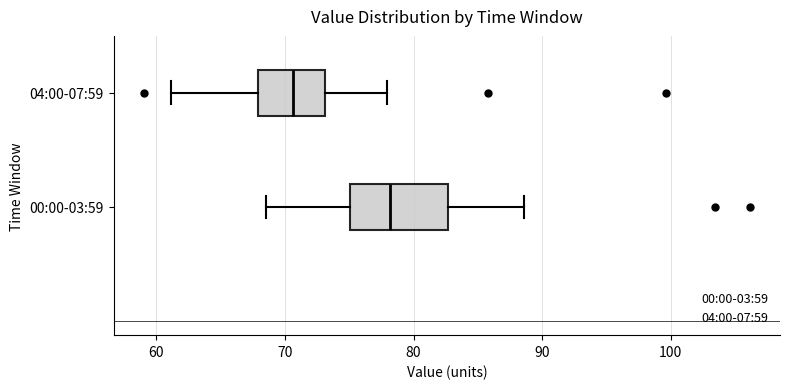

Reading bottom to top, read every box against the x-axis: the position of its median line, the range the box covers, and the ends of its whiskers. The values are not printed on the chart, so give them approximately, as read against the axis.

00:00-03:59: median 78, box 75 to 83, whiskers 69 to 89
04:00-07:59: median 71, box 68 to 73, whiskers 61 to 78